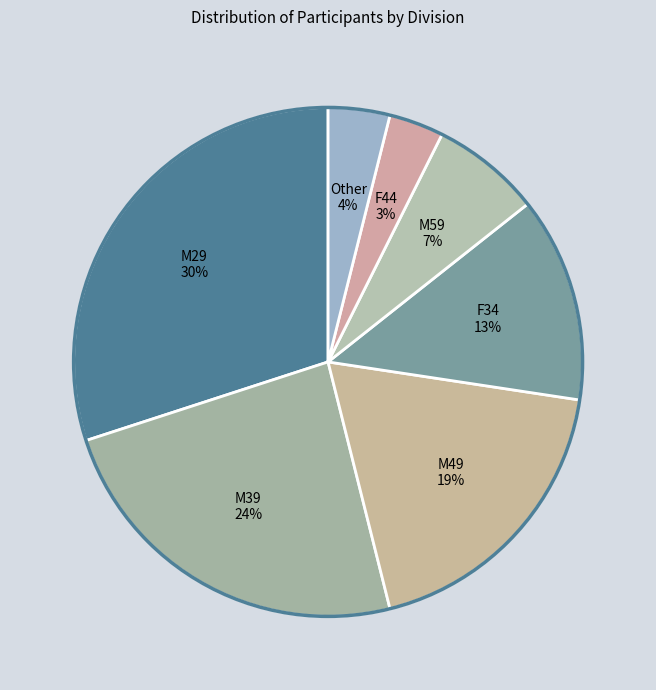

How many segments does this pie chart have?

7